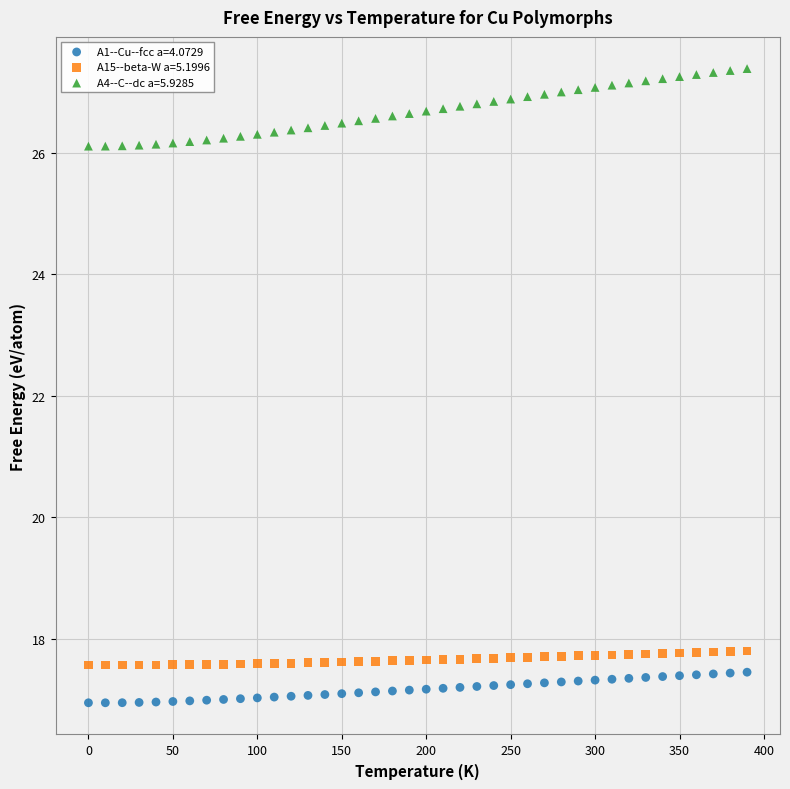

Which series contains the highest Y value?

A4--C--dc a=5.9285